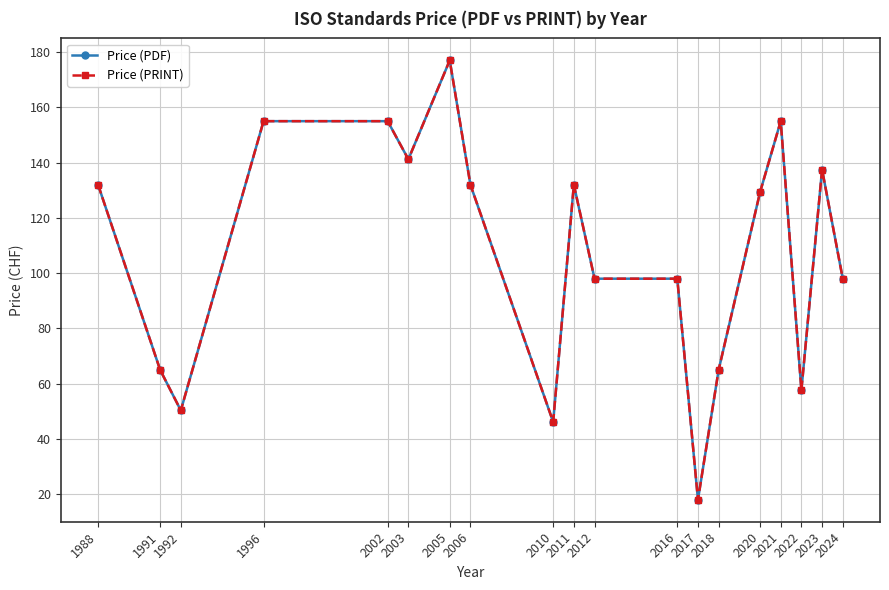

Is this an area chart (filled region under the line)?

No